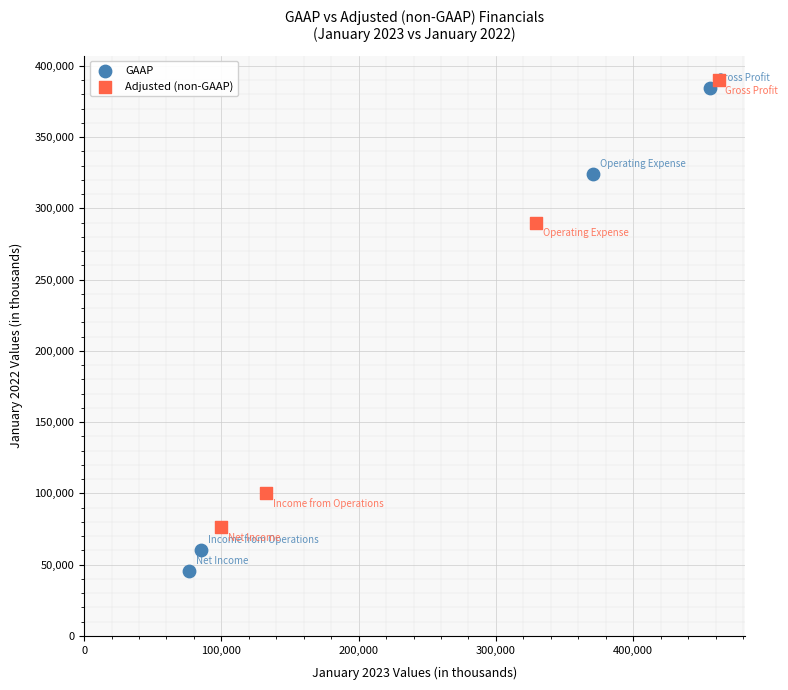

Which series reaches the minimum Y coordinate?

GAAP